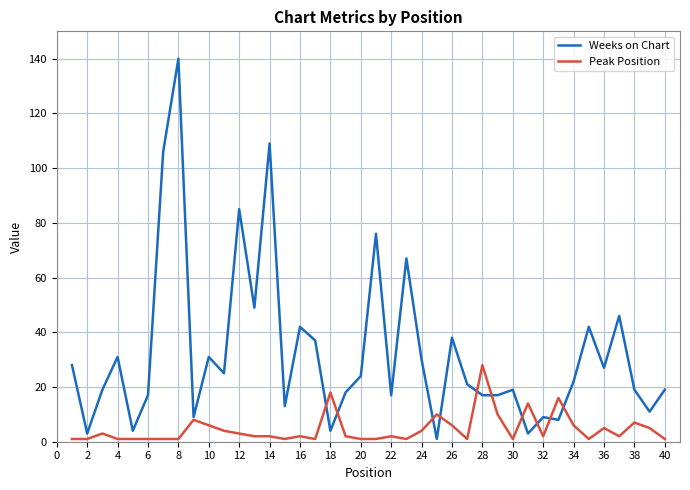

What is the lowest value of the Weeks on Chart series?

1